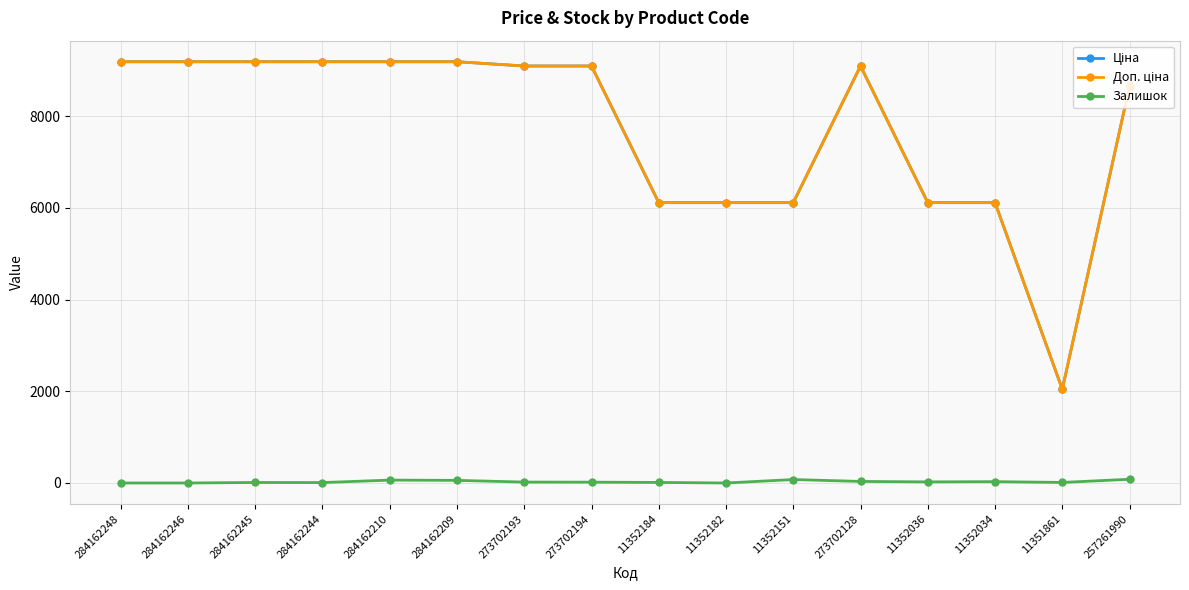

What is the maximum value shown in the chart?

9185.1